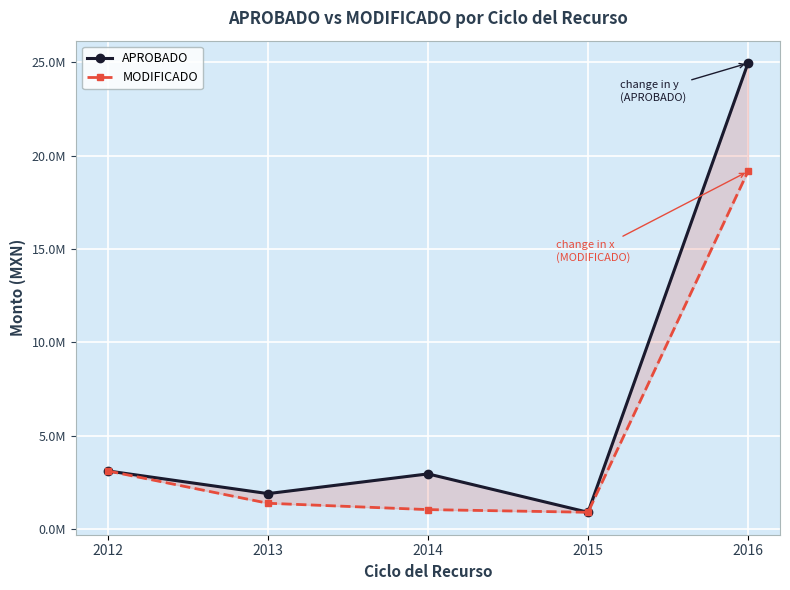

What is the smallest value displayed?

902183.6